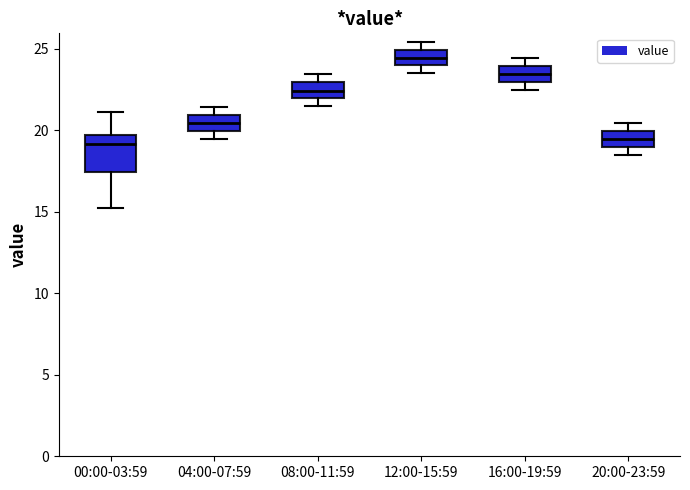

Reading left to right, read every box against the y-axis: the position of its median line, the range the box covers, and the ends of its whiskers. The values are not printed on the chart, so give them approximately, as read against the axis.

00:00-03:59: median 19.0, box 17.5 to 19.5, whiskers 15.0 to 21.0
04:00-07:59: median 20.5, box 20.0 to 21.0, whiskers 19.5 to 21.5
08:00-11:59: median 22.5, box 22.0 to 23.0, whiskers 21.5 to 23.5
12:00-15:59: median 24.5, box 24.0 to 25.0, whiskers 23.5 to 25.5
16:00-19:59: median 23.5, box 23.0 to 24.0, whiskers 22.5 to 24.5
20:00-23:59: median 19.5, box 19.0 to 20.0, whiskers 18.5 to 20.5